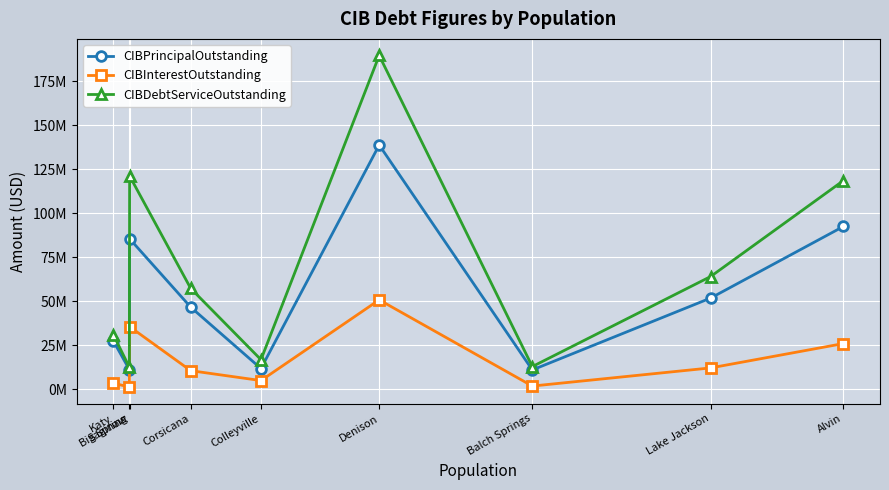

What is the difference between the maximum and minimum values in the CIBDebtServiceOutstanding series?

177147275.1